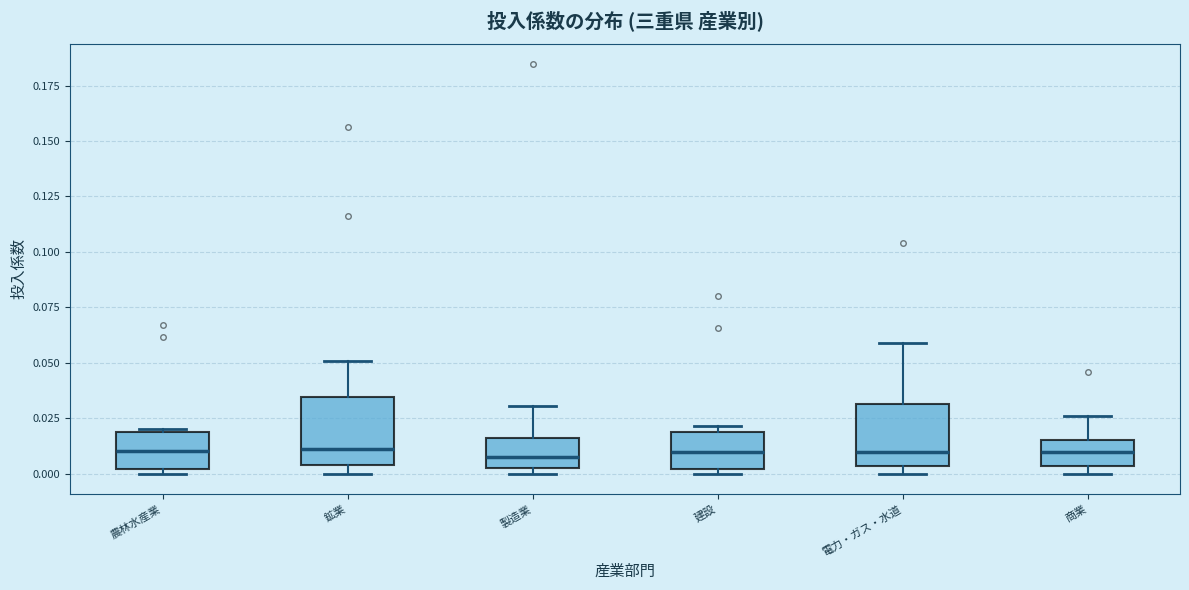

Reading left to right, transcribe this box plot: for each box, give where its median line is, the range the box spans, and where its two whiskers end, as read against the y-axis. The values are not printed on the chart, so give them approximately, as read against the axis.

農林水産業: median 0.010, box 0.000 to 0.020, whiskers 0.000 (just below the box's lower edge) to 0.020
鉱業: median 0.010, box 0.005 to 0.035, whiskers 0.000 to 0.050
製造業: median 0.005, box 0.000 to 0.015, whiskers 0.000 (just below the box's lower edge) to 0.030
建設: median 0.010, box 0.000 to 0.020, whiskers 0.000 (just below the box's lower edge) to 0.020 (just above the box's upper edge)
電力・ガス・水道: median 0.010, box 0.005 to 0.030, whiskers 0.000 to 0.060
商業: median 0.010, box 0.005 to 0.015, whiskers 0.000 to 0.025